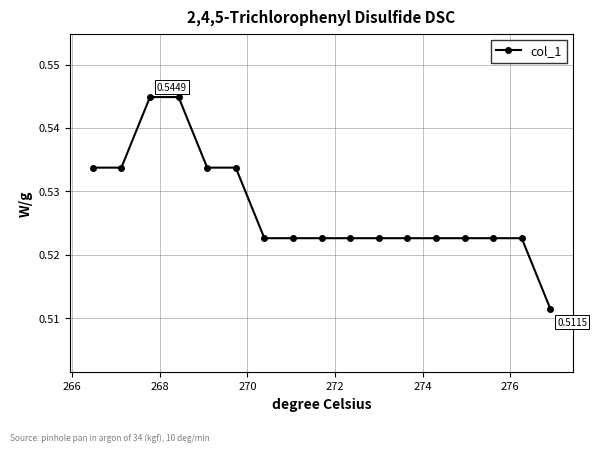

What is the sum of all values?

9.0